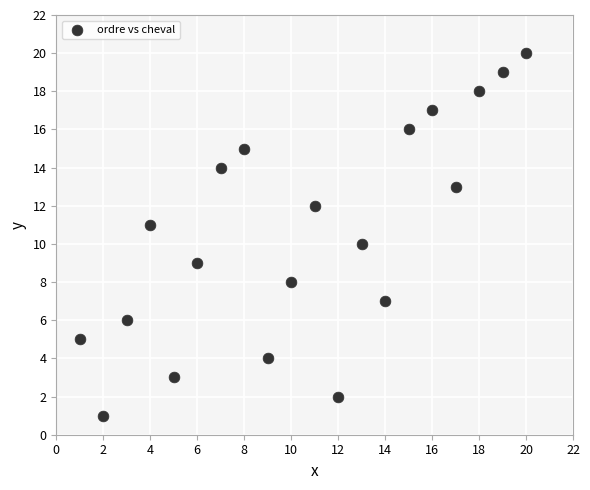

What is the range of Y values (max minus min)?

19